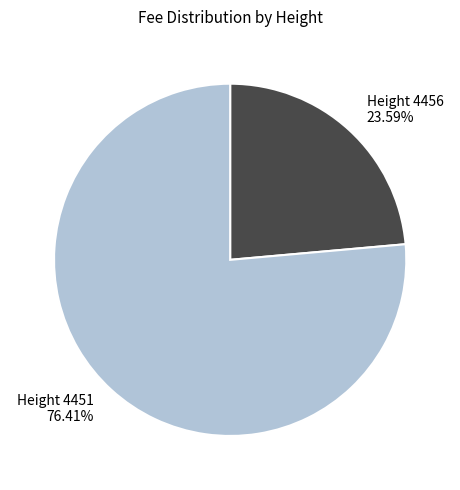

Between Height 4456 23.59% and Height 4451 76.41%, which is larger?

Height 4451 76.41%